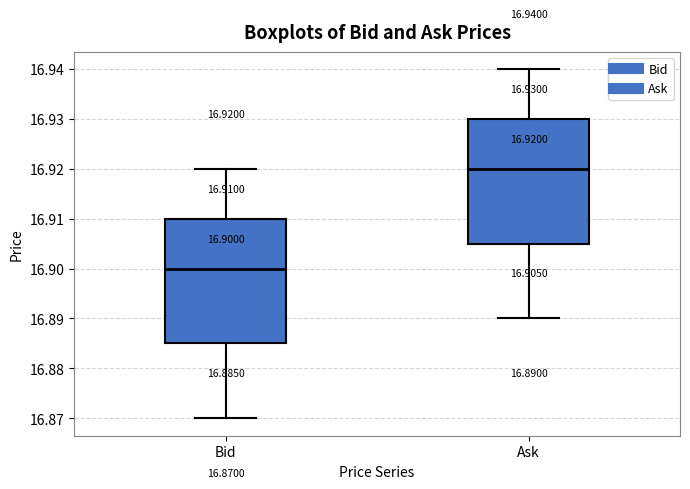

Which box's median line is the lowest?

Bid